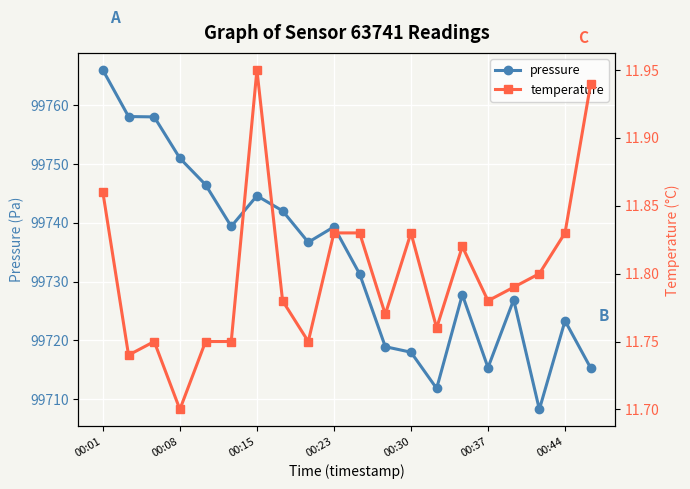

True or false: pressure and temperature cross at least once.

False